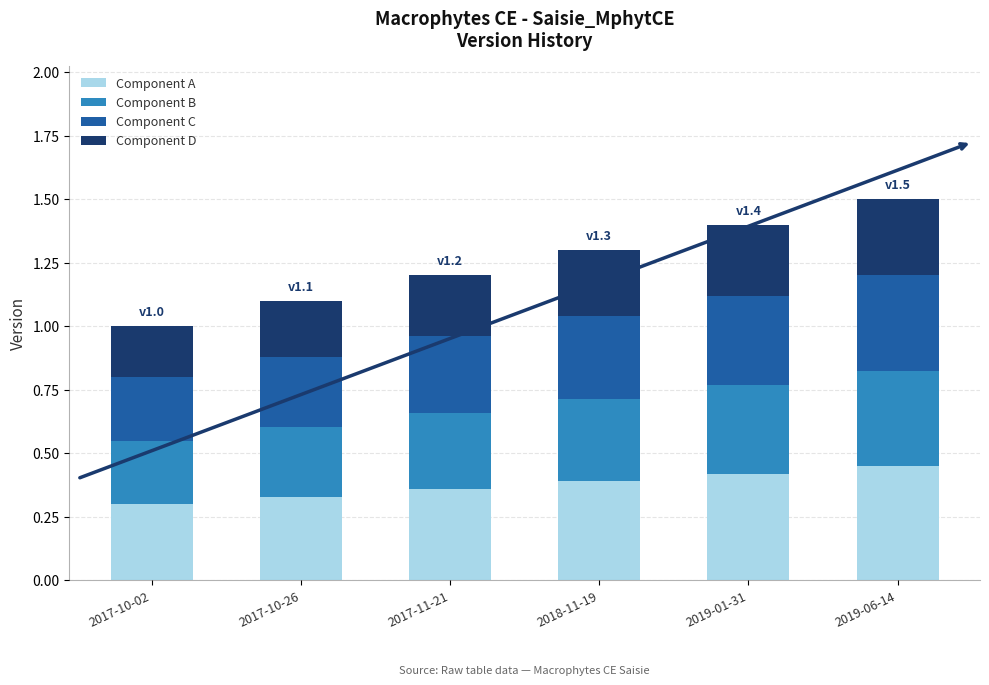

The value of Component A at 2018-11-19 is 0.4. True or false?

True